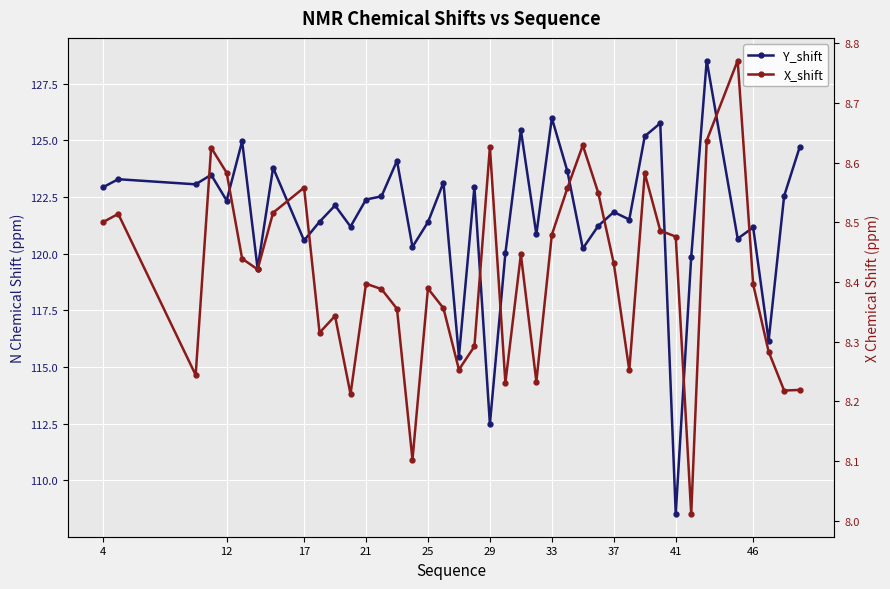

What are all the series names shown in the legend?

Y_shift, X_shift